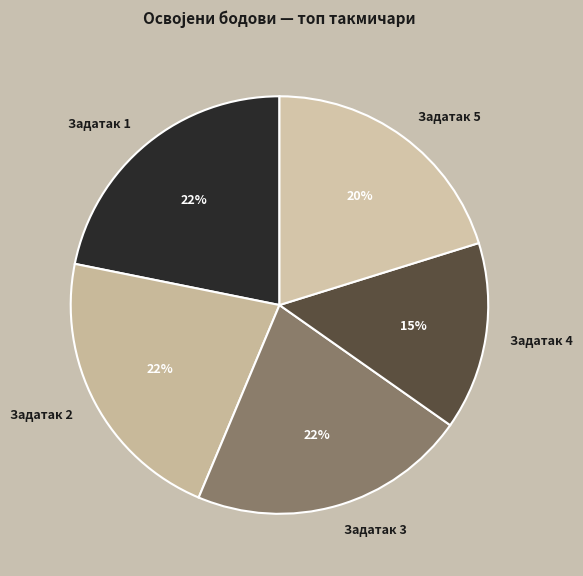

Does any single category account for the majority?

No